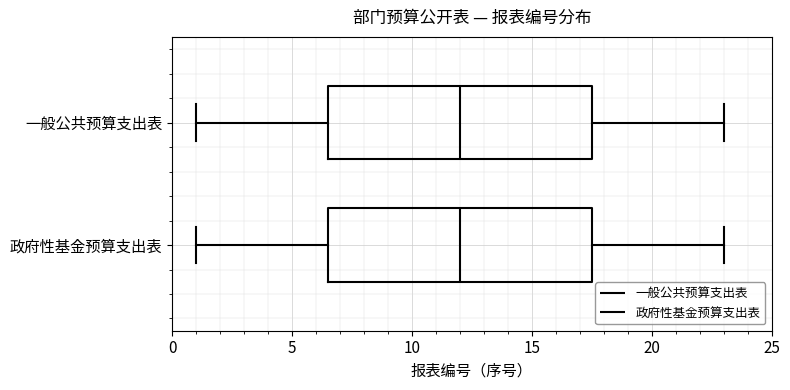

Where does the right whisker of the box for 一般公共预算支出表 end on the x-axis? The values are not printed on the chart, so give them approximately, as read against the axis.

23.0